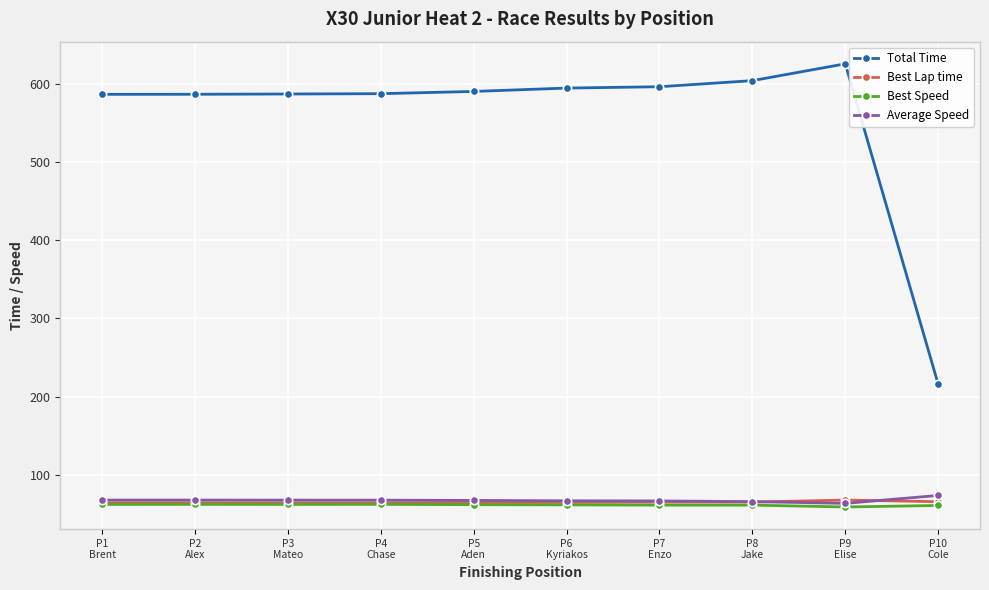

What is the smallest value displayed?

58.7